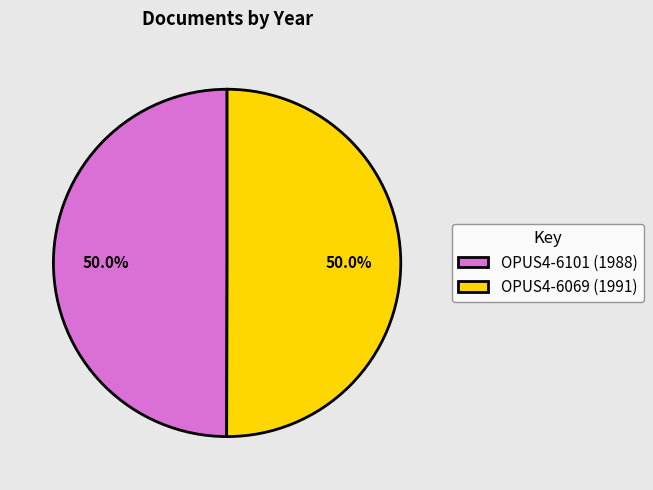

To the nearest percent, what percentage of the pie is OPUS4-6101?

50%